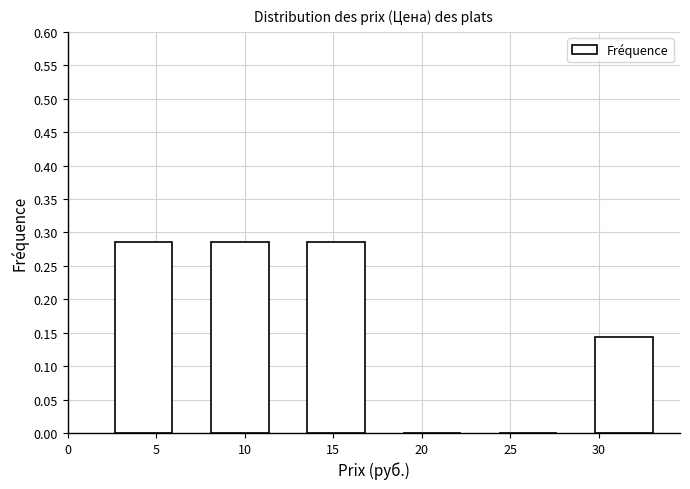

Reading left to right, transcribe this chart: for each bar, give the range it covers on the x-axis and its height. Neither the bar edges nor the heights are printed on the chart, so give them approximately, as read against the axes.

1.5 to 7.0: 0.285
7.0 to 12.5: 0.285
12.5 to 18.0: 0.285
18.0 to 23.5: 0
23.5 to 28.5: 0
28.5 to 34.0: 0.145